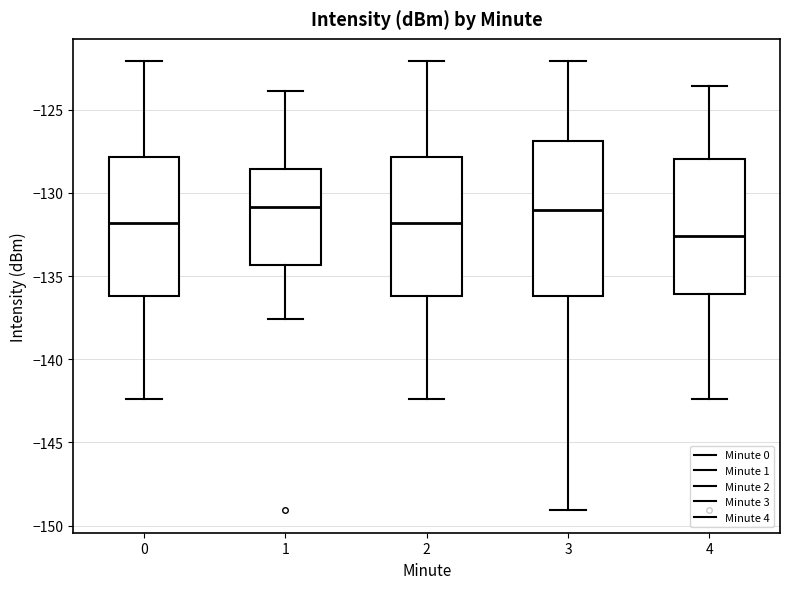

Reading left to right, transcribe this box plot: for each box, give where its median line is, the range the box spans, and where its two whiskers end, as read against the y-axis. The values are not printed on the chart, so give them approximately, as read against the axis.

0: median -132.0, box -136.0 to -128.0, whiskers -142.5 to -122.0
1: median -131.0, box -134.5 to -128.5, whiskers -137.5 to -124.0
2: median -132.0, box -136.0 to -128.0, whiskers -142.5 to -122.0
3: median -131.0, box -136.0 to -127.0, whiskers -149.0 to -122.0
4: median -132.5, box -136.0 to -128.0, whiskers -142.5 to -123.5